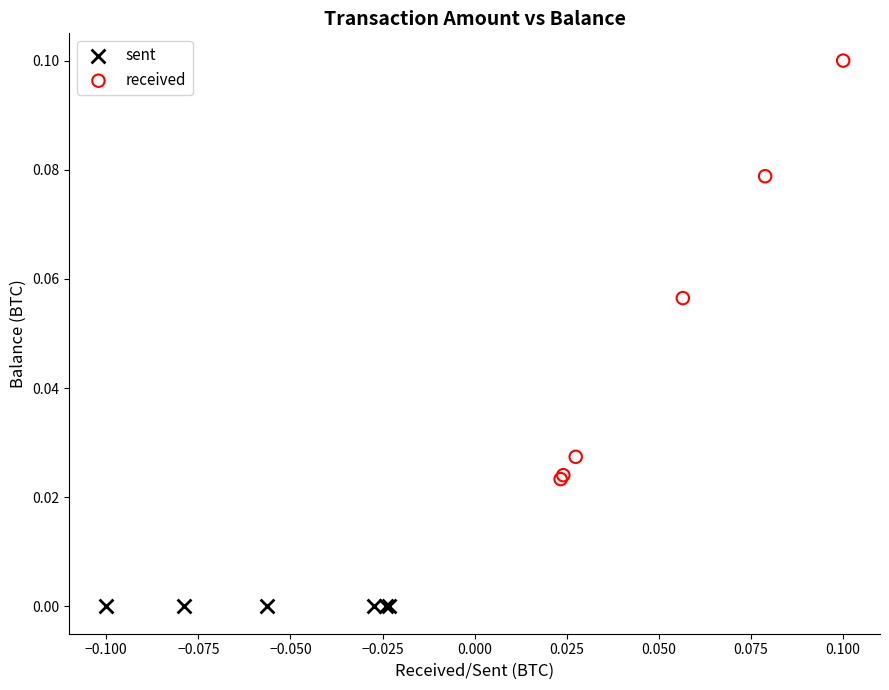

Which series contains the highest Y value?

received